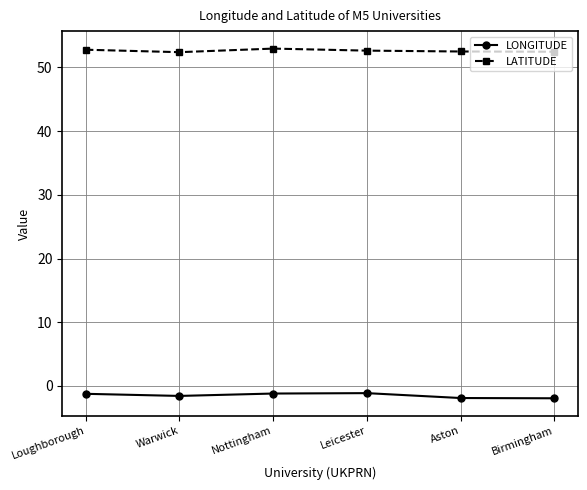

Rank the series by their average value, from lowest to highest.

LONGITUDE, LATITUDE